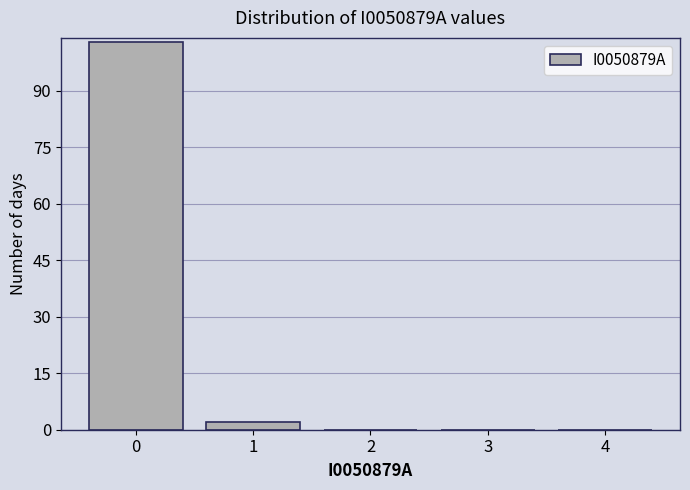

Reading left to right, transcribe all the data shown in this chart.

0=103	1=2	2=0	3=0	4=0